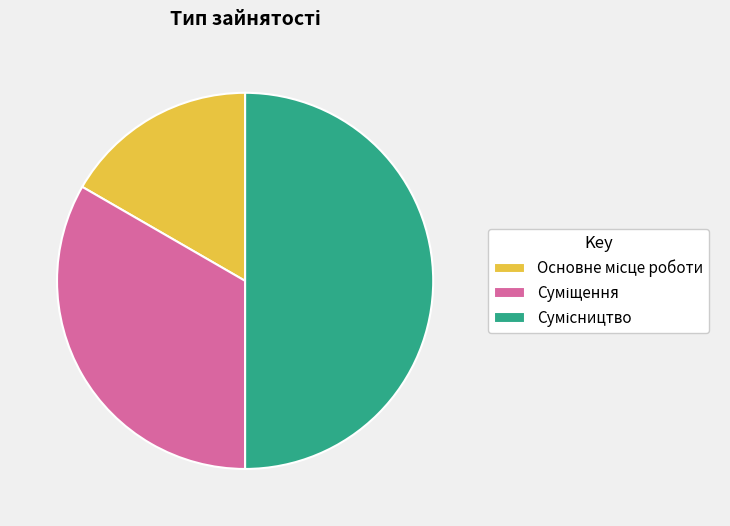

How many segments does this pie chart have?

3